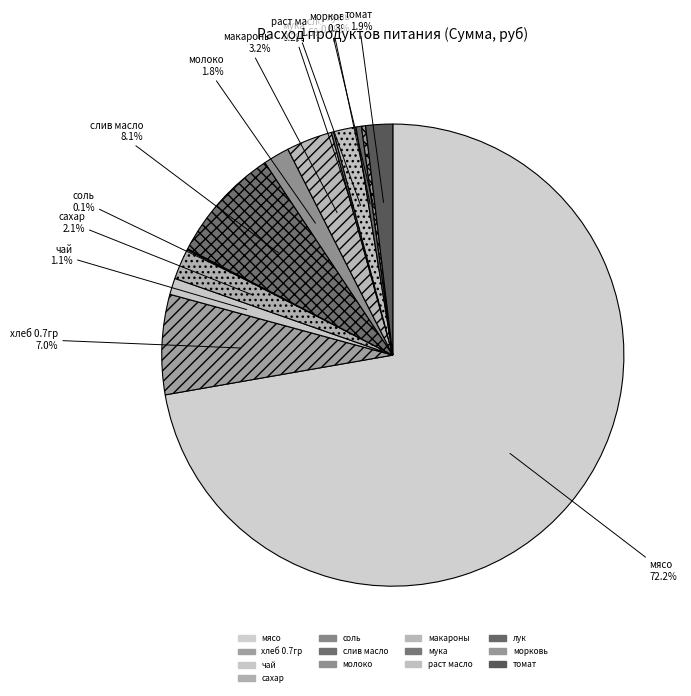

Which slice is the largest?

мясо